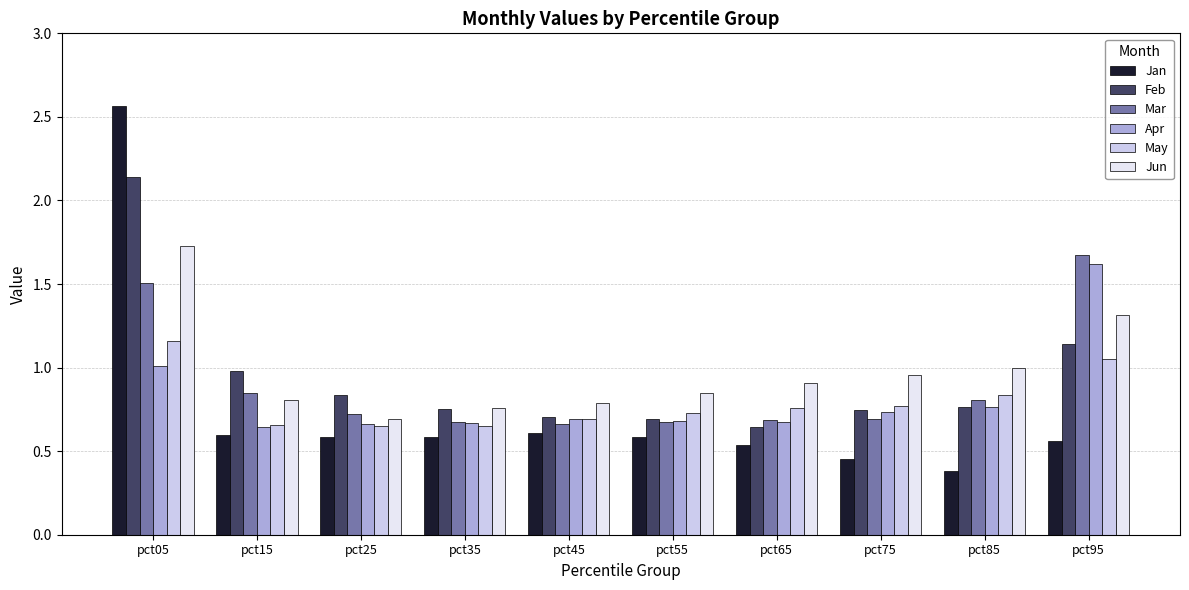

Which series changed the most between pct25 and pct75?

Jun